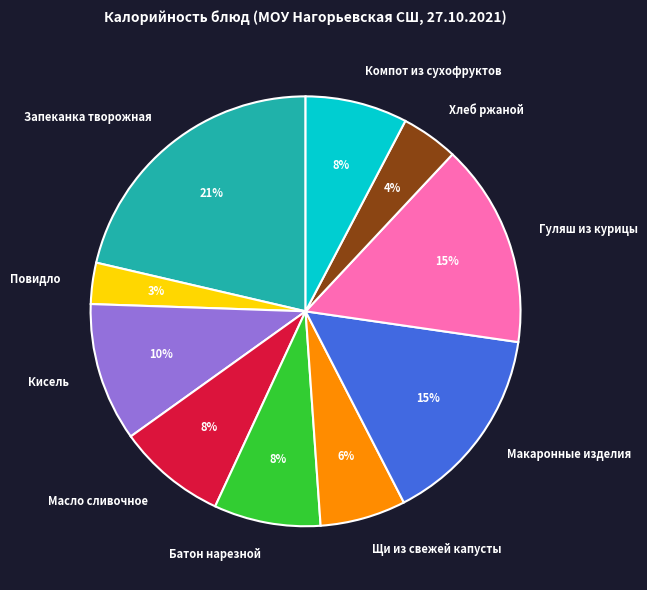

Between Макаронные изделия and Хлеб ржаной, which is larger?

Макаронные изделия